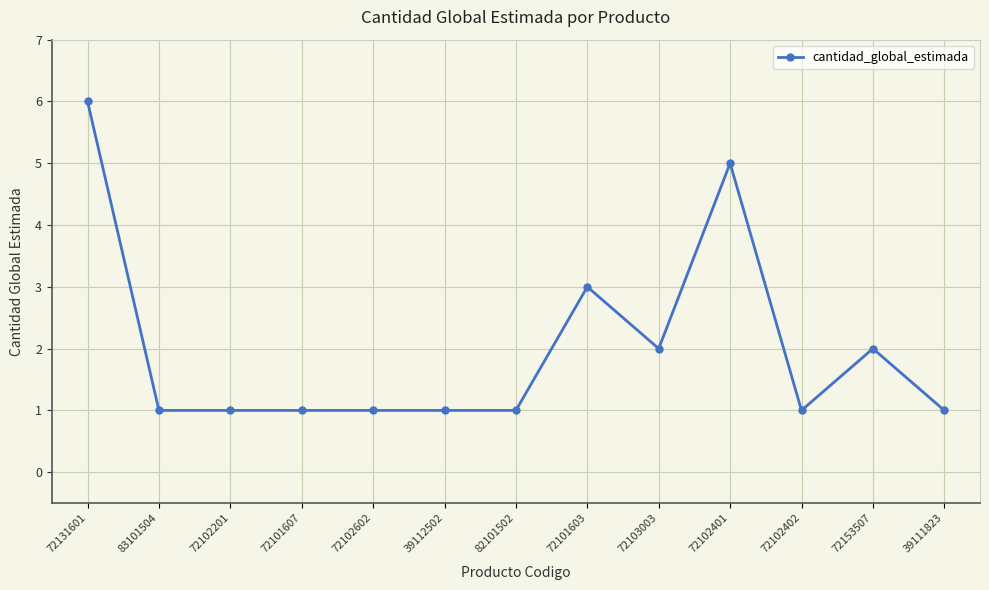

True or false: the data shows 2 at 72103003.

True